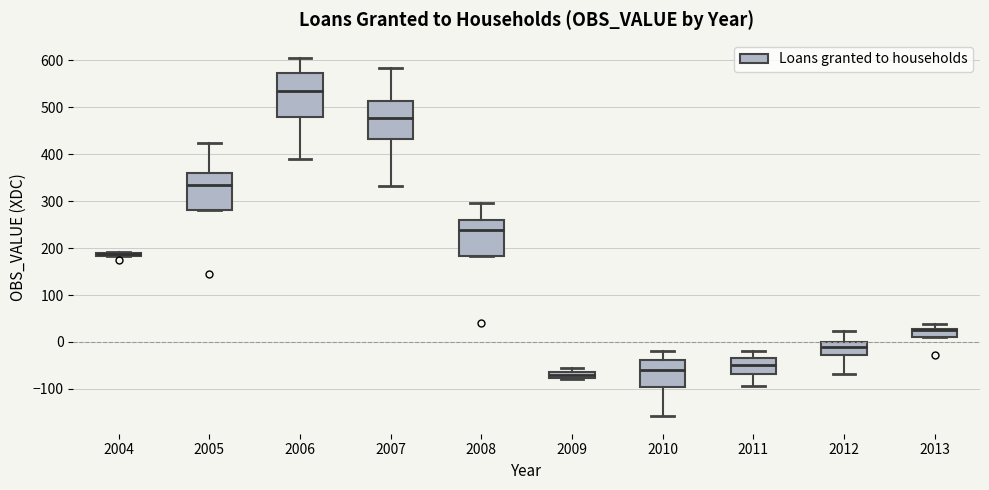

Where does the median line of the box at x = 2010 sit on the y-axis? The values are not printed on the chart, so give them approximately, as read against the axis.

-60